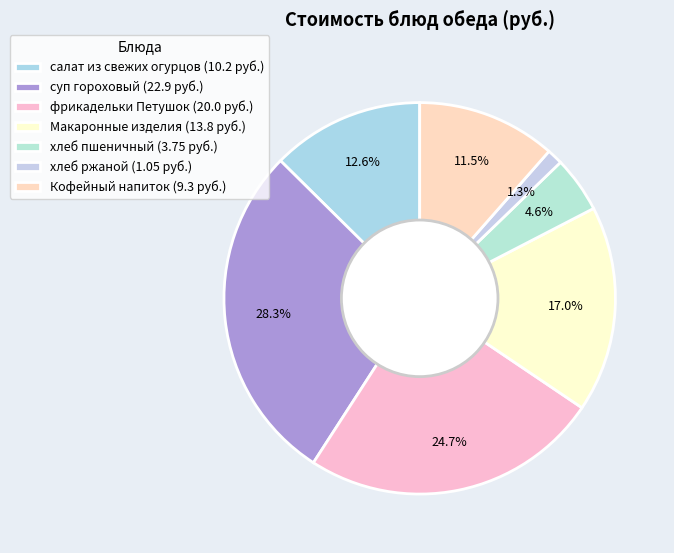

Count the number of slices in the pie.

7